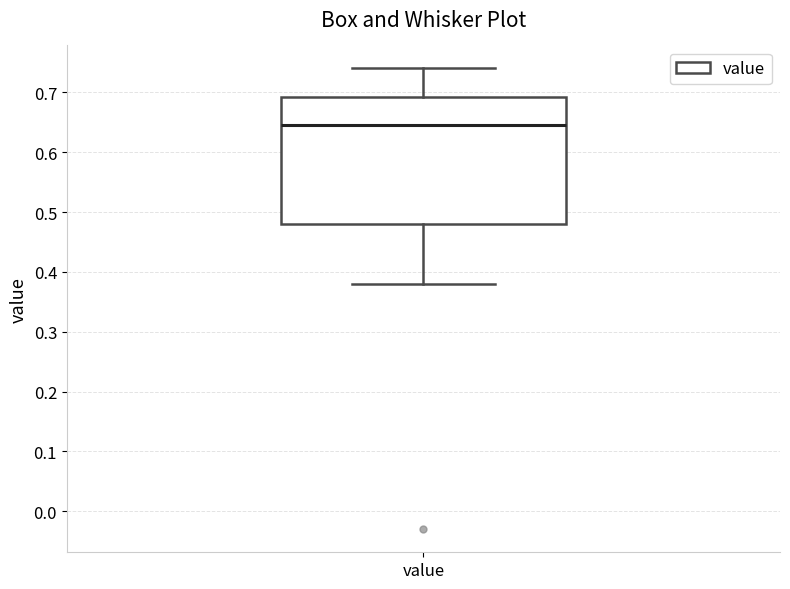

Transcribe this box plot: give where the median line is, the range the box spans, and where the two whiskers end, as read against the y-axis. The values are not printed on the chart, so give them approximately, as read against the axis.

median 0.65, box 0.48 to 0.69, whiskers 0.38 to 0.74